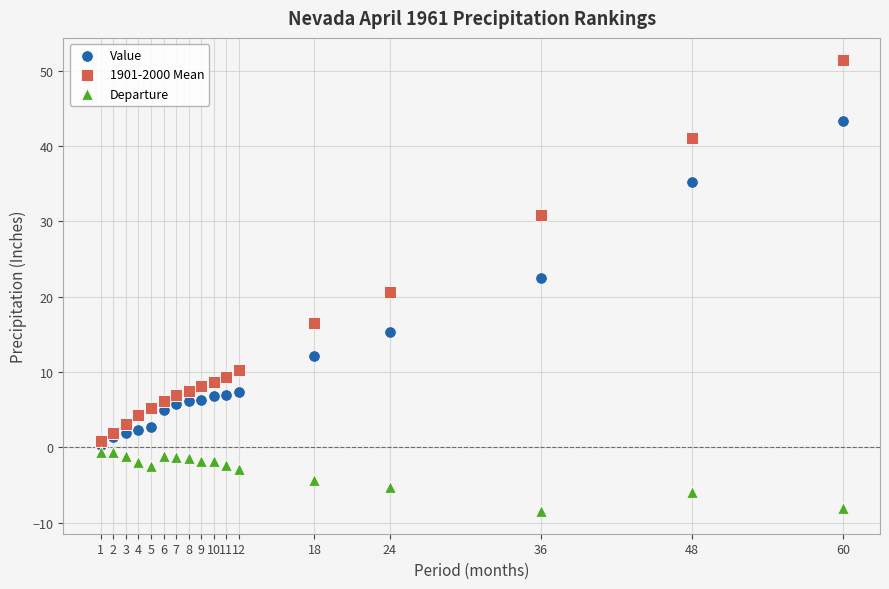

What are all the series names shown in the legend?

Value, 1901-2000 Mean, Departure